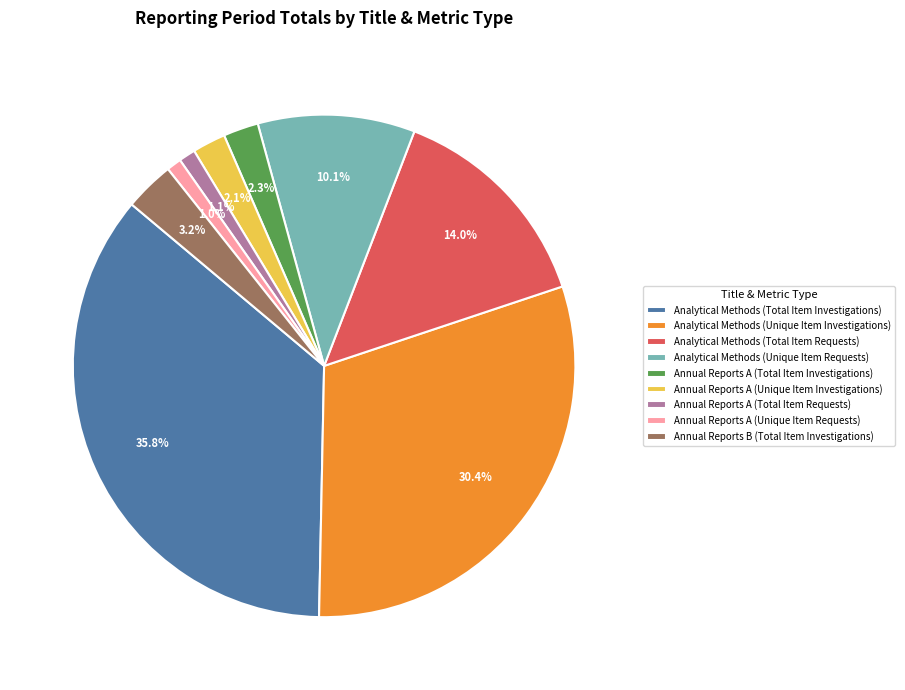

To the nearest percent, what is the difference between the largest and smallest slice percentages?

35%